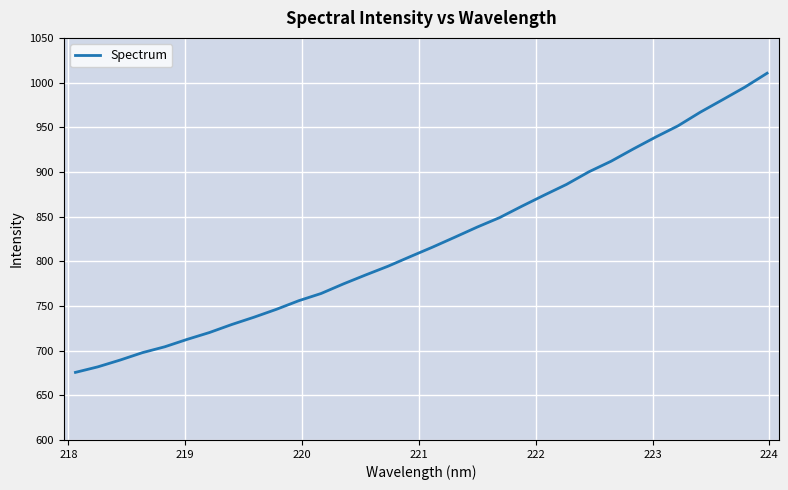

What is the minimum value shown in the chart?

675.6